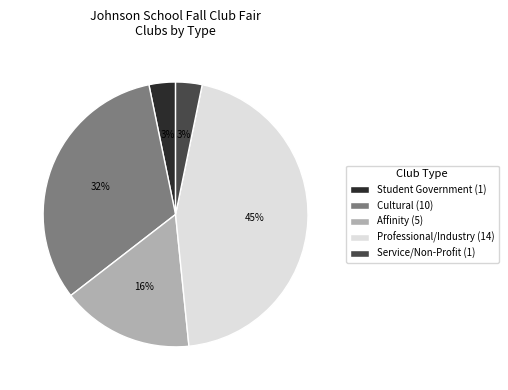

To the nearest percent, what is the combined percentage of Affinity and Service/Non-Profit?

19%